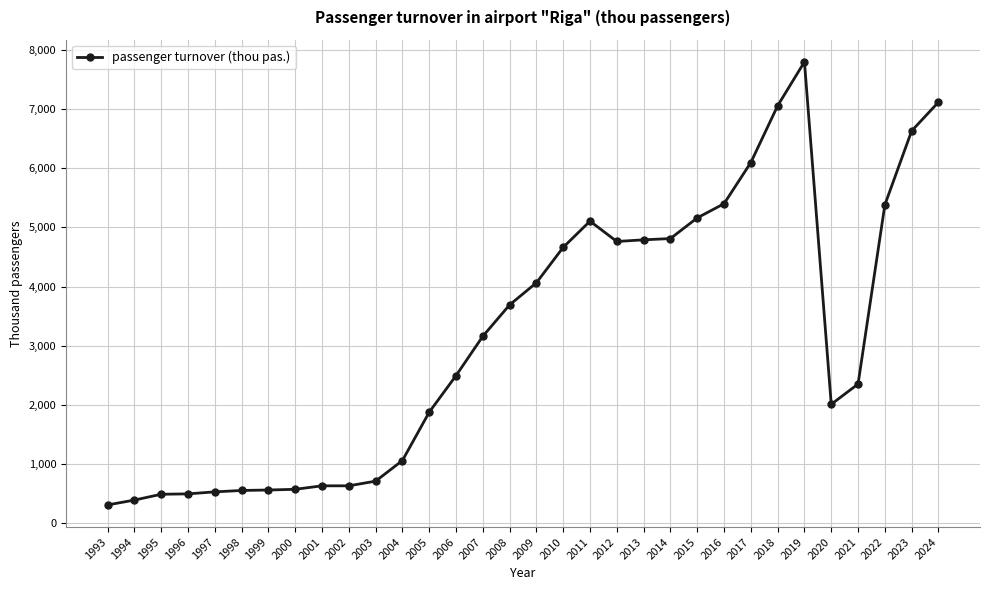

True or false: the data has more than 1 interior local peaks.

True